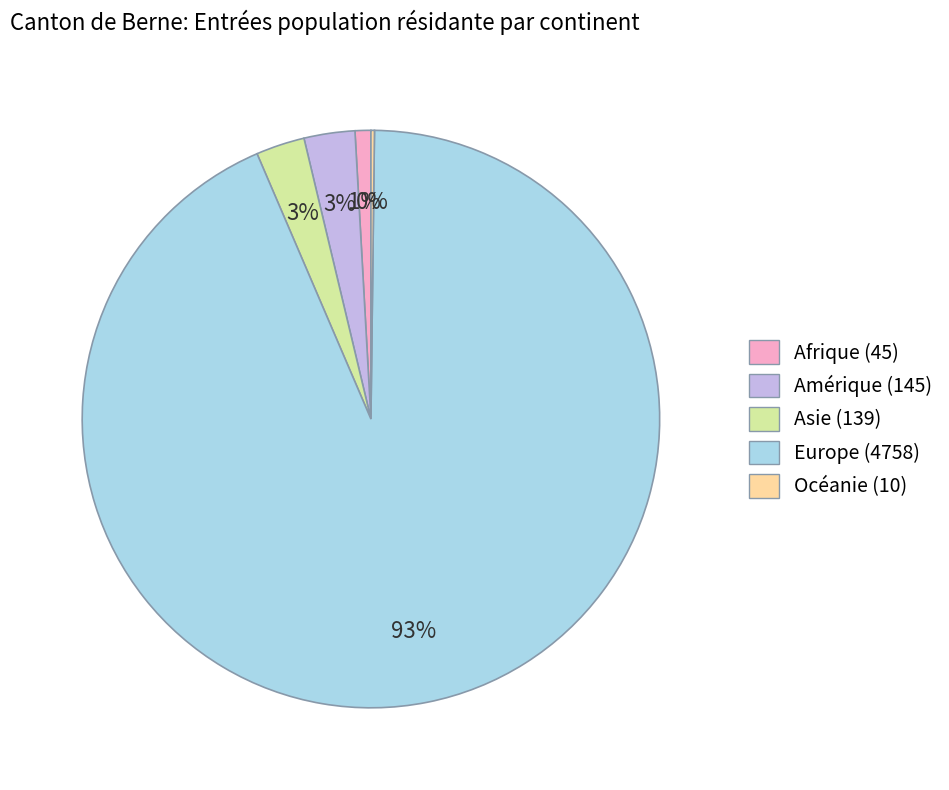

To the nearest percent, what is the difference between the largest and smallest slice percentages?

93%